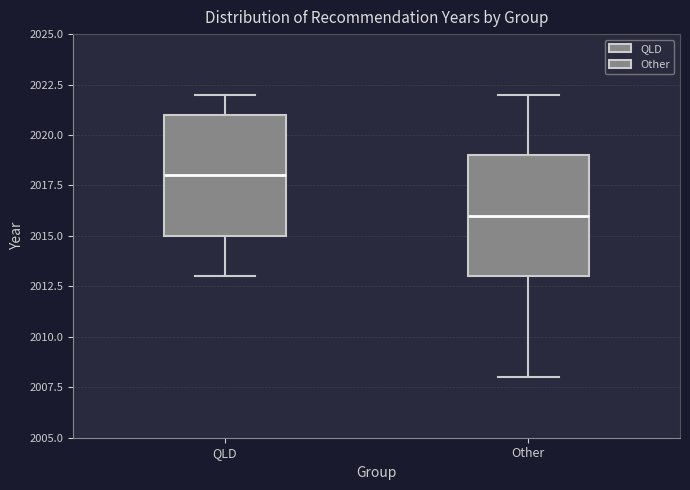

Reading left to right, read every box against the y-axis: the position of its median line, the range the box covers, and the ends of its whiskers. The values are not printed on the chart, so give them approximately, as read against the axis.

QLD: median 2018, box 2015 to 2021, whiskers 2013 to 2022
Other: median 2016, box 2013 to 2019, whiskers 2008 to 2022